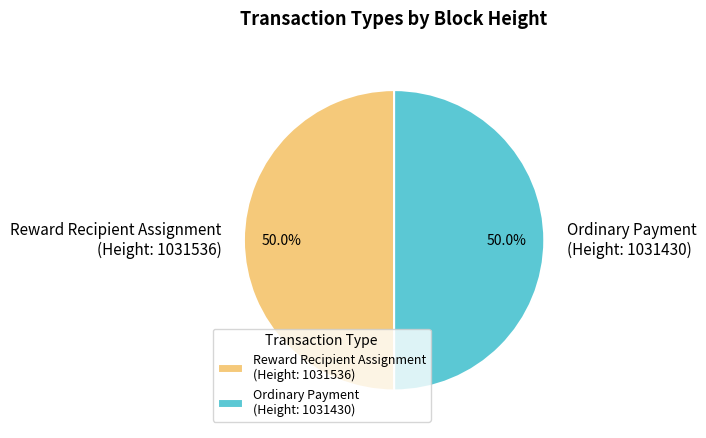

Approximately how many times larger is the value at Ordinary Payment (Height: 1031430) compared to Reward Recipient Assignment (Height: 1031536)?

1.0